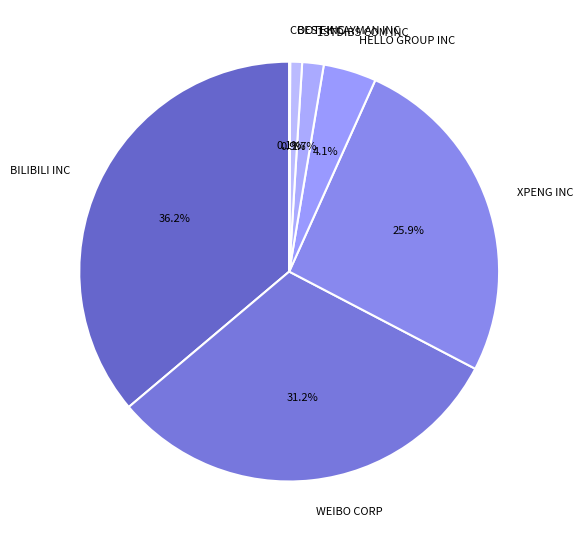

Which has a higher value, BEST INC or 1STDIBS COM INC?

1STDIBS COM INC